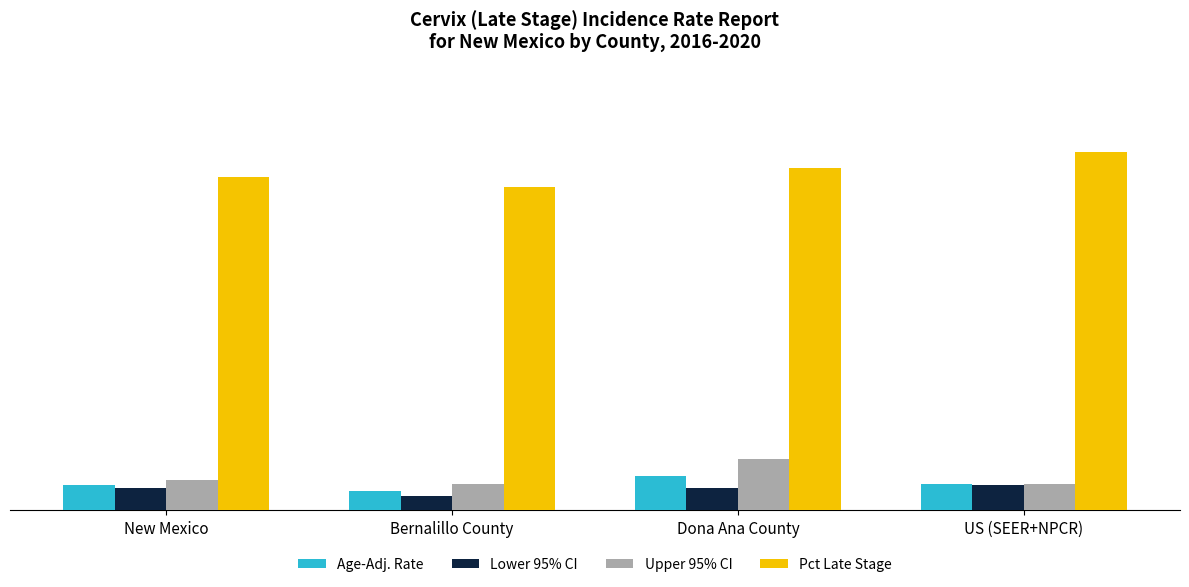

Is it true that Upper 95% CI equals 3.6 at Bernalillo County?

True